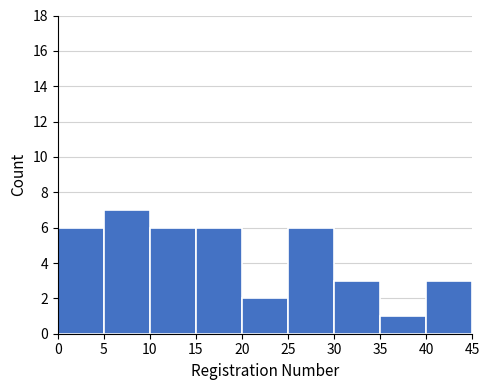

Over which range of the x-axis is the bar tallest?

5 to 10